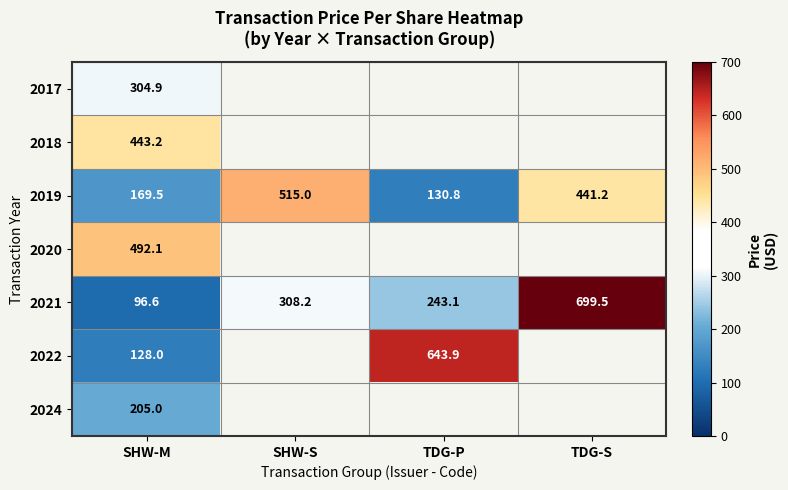

What is the highest value of the 2019 series?

515.0